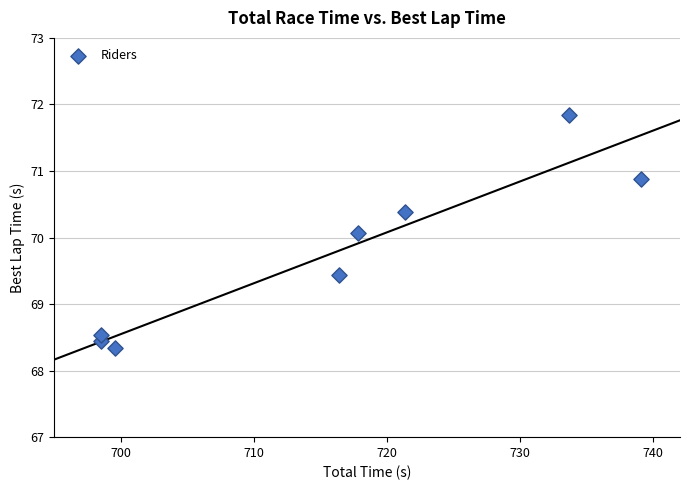

What is the range of Y values (max minus min)?

3.5